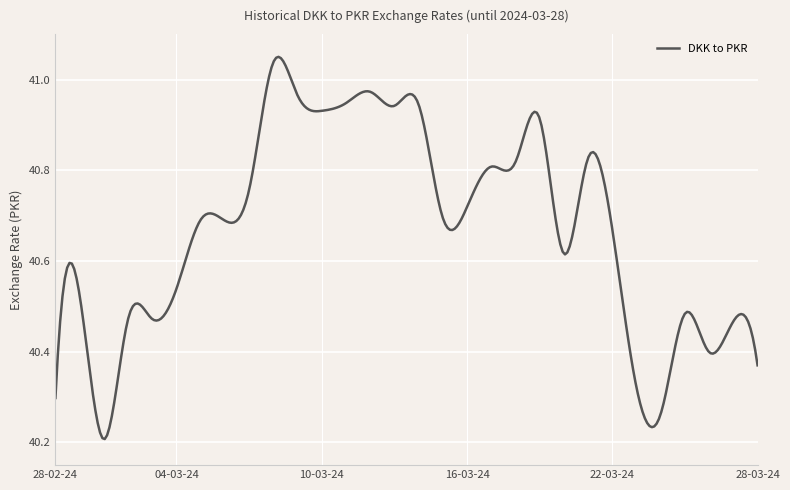

What is the difference between the maximum and minimum values?

0.8